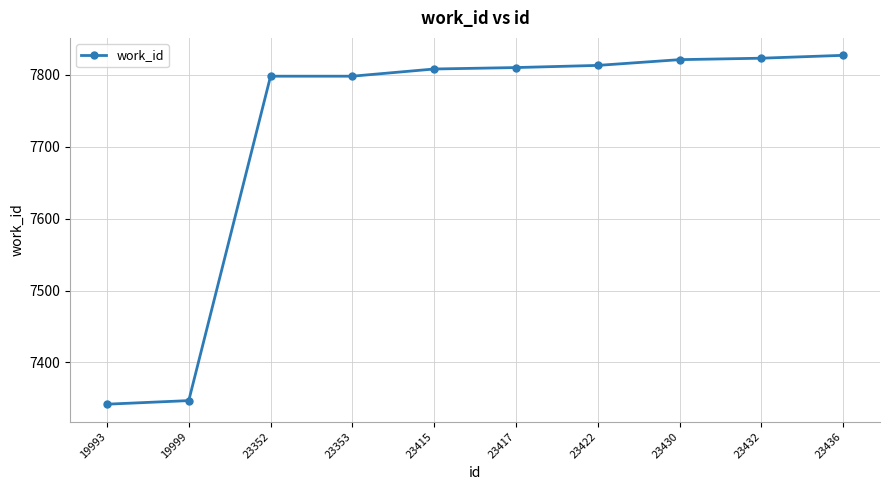

Is it true that the value at 23430 is 7821?

True